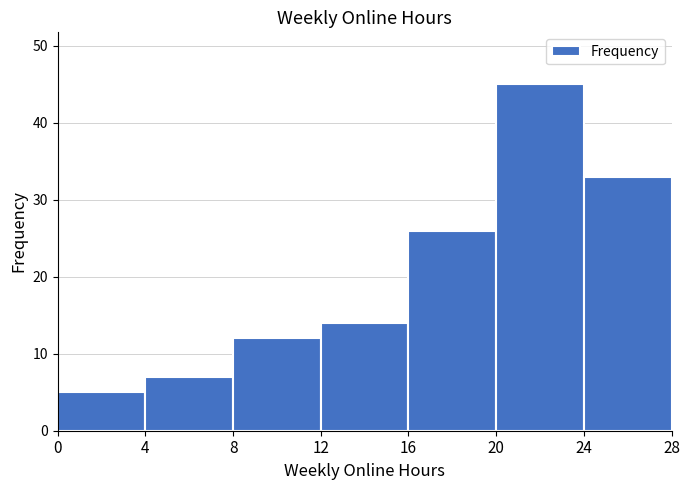

What is the height of the bar covering 12 to 16 on the x-axis? The values are not printed on the chart, so give them approximately, as read against the axis.

14